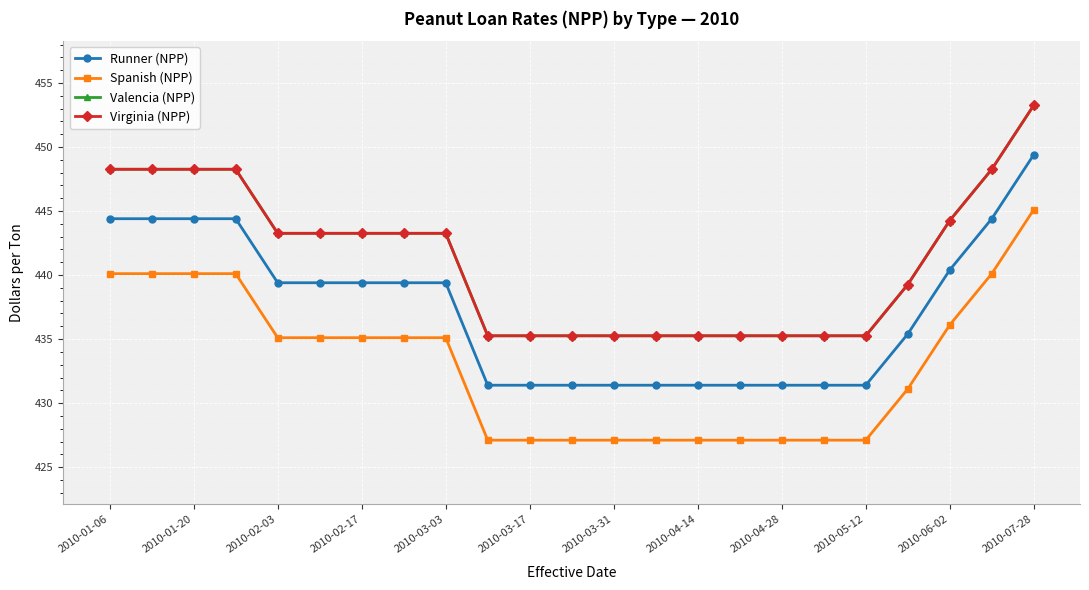

Reading left to right, what are all the values shown in this chart?

Runner (NPP): 444.4	444.4	444.4	444.4	439.4	439.4	439.4	439.4	439.4	431.4	431.4	431.4	431.4	431.4	431.4	431.4	431.4	431.4	431.4	435.4	440.4	444.4	449.4
Spanish (NPP): 440.1	440.1	440.1	440.1	435.1	435.1	435.1	435.1	435.1	427.1	427.1	427.1	427.1	427.1	427.1	427.1	427.1	427.1	427.1	431.1	436.1	440.1	445.1
Valencia (NPP): 448.3	448.3	448.3	448.3	443.3	443.3	443.3	443.3	443.3	435.3	435.3	435.3	435.3	435.3	435.3	435.3	435.3	435.3	435.3	439.3	444.3	448.3	453.3
Virginia (NPP): 448.3	448.3	448.3	448.3	443.3	443.3	443.3	443.3	443.3	435.3	435.3	435.3	435.3	435.3	435.3	435.3	435.3	435.3	435.3	439.3	444.3	448.3	453.3